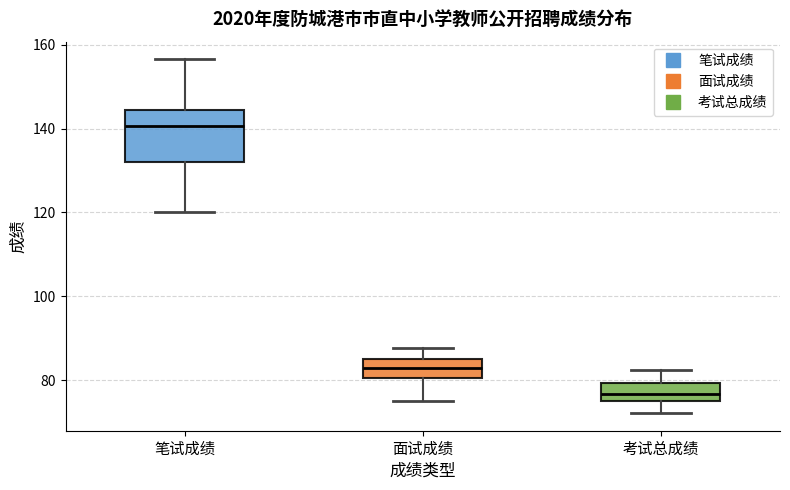

Reading left to right, read every box against the y-axis: the position of its median line, the range the box covers, and the ends of its whiskers. The values are not printed on the chart, so give them approximately, as read against the axis.

笔试成绩: median 140, box 132 to 144, whiskers 120 to 156
面试成绩: median 84, box 80 to 86, whiskers 76 to 88
考试总成绩: median 76 (inside the box), box 76 to 80, whiskers 72 to 82